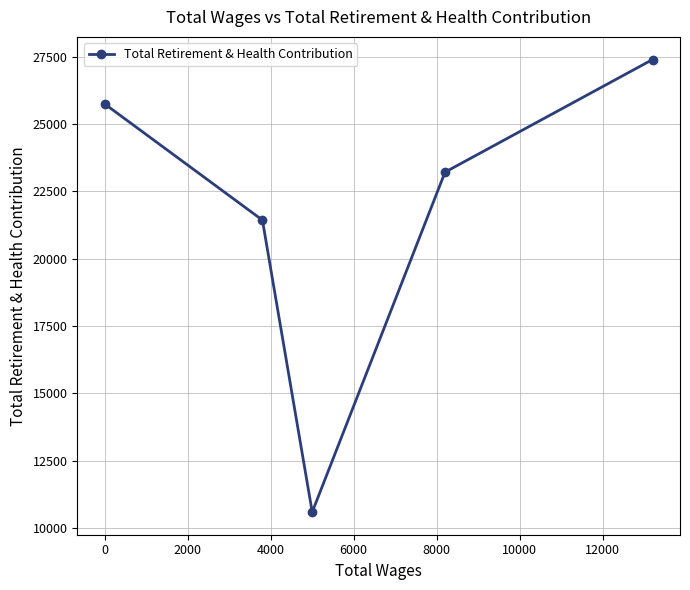

How many distinct data groups are displayed?

1